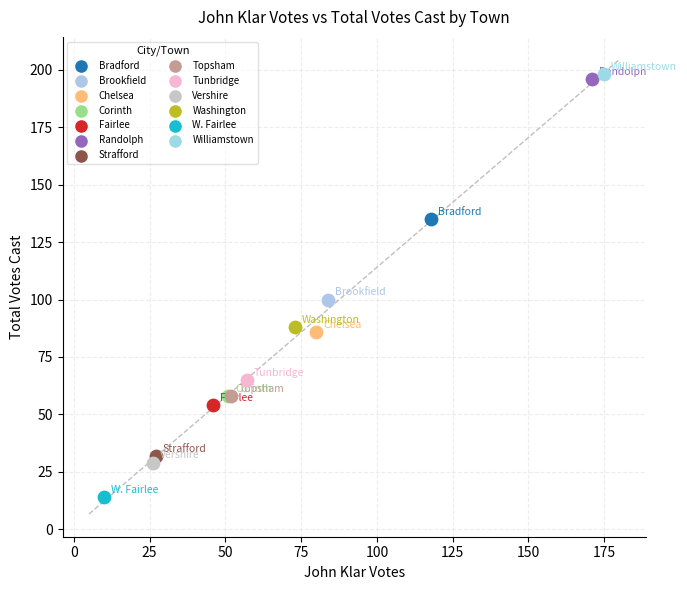

Which series contains the highest Y value?

Williamstown